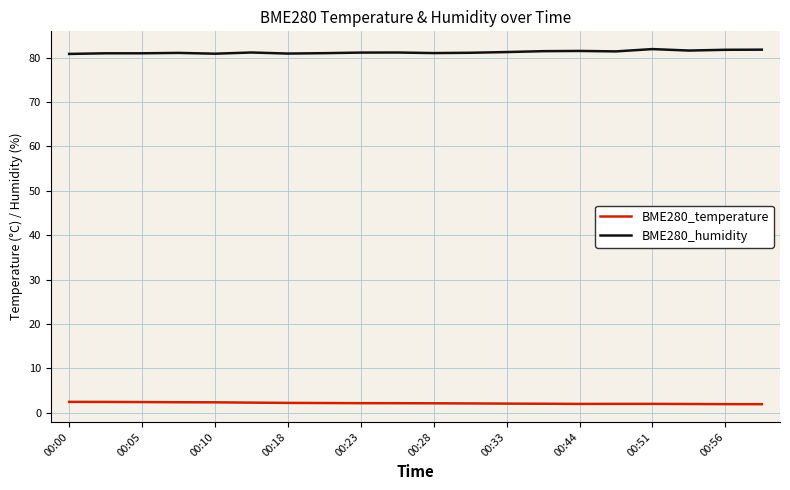

List the series in order of their overall mean, highest first.

BME280_humidity, BME280_temperature